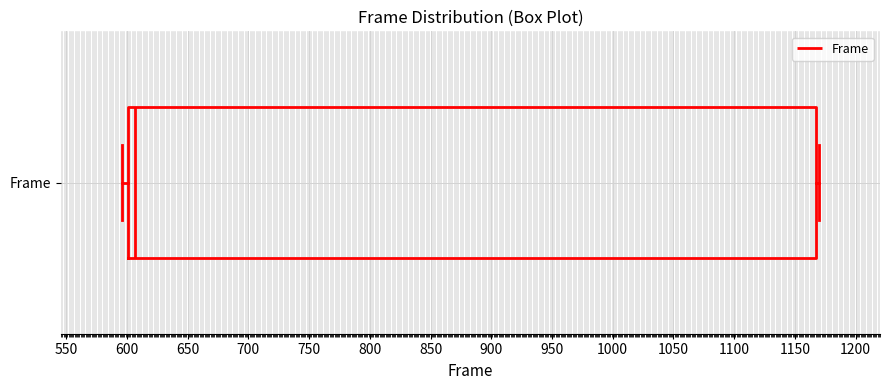

Read this box plot against the x-axis: the position of the median line, the range covered by the box, and the ends of both whiskers. The values are not printed on the chart, so give them approximately, as read against the axis.

median 605, box 600 to 1165, whiskers 595 to 1170